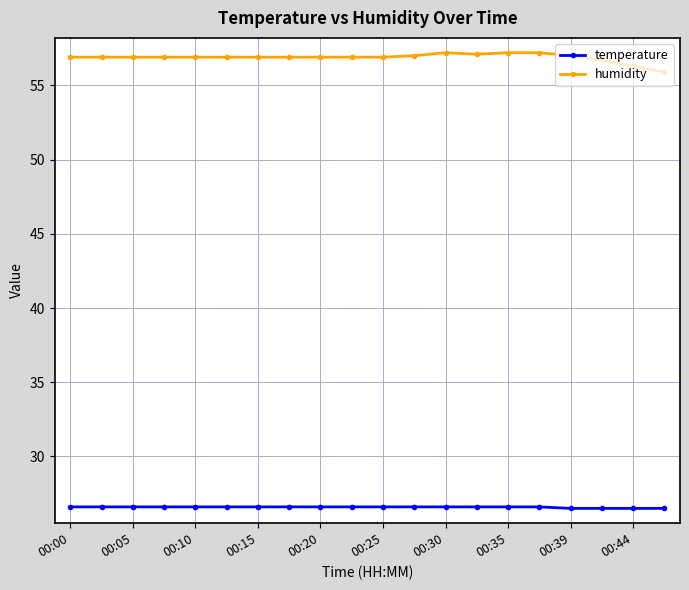

True or false: temperature and humidity intersect in this chart.

False